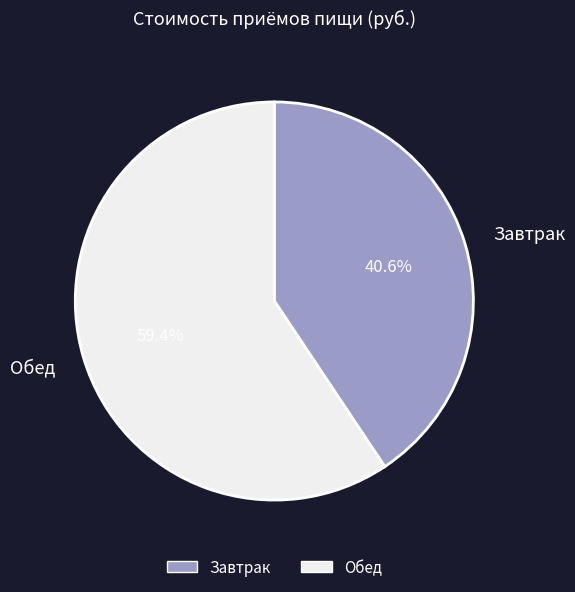

To the nearest percent, what percentage of the pie is Завтрак?

41%